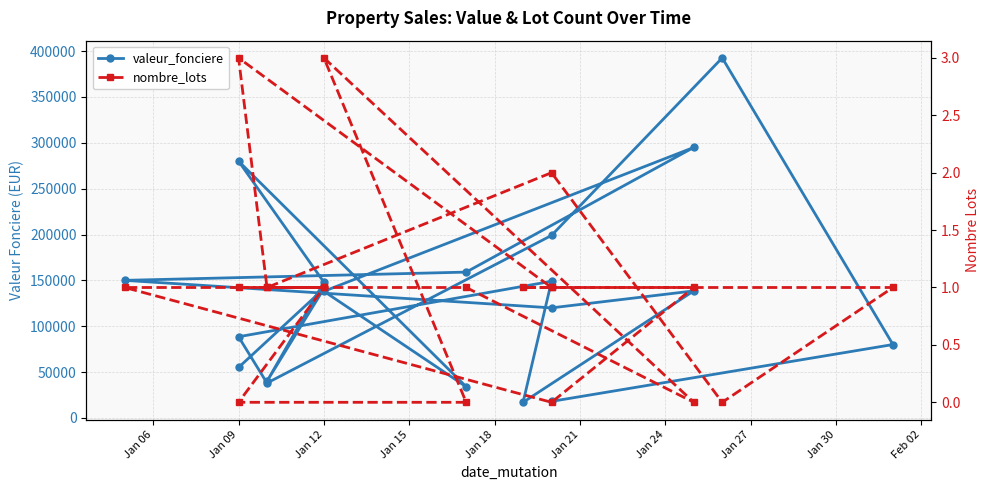

What is the difference between the maximum and minimum values in the nombre_lots series?

3